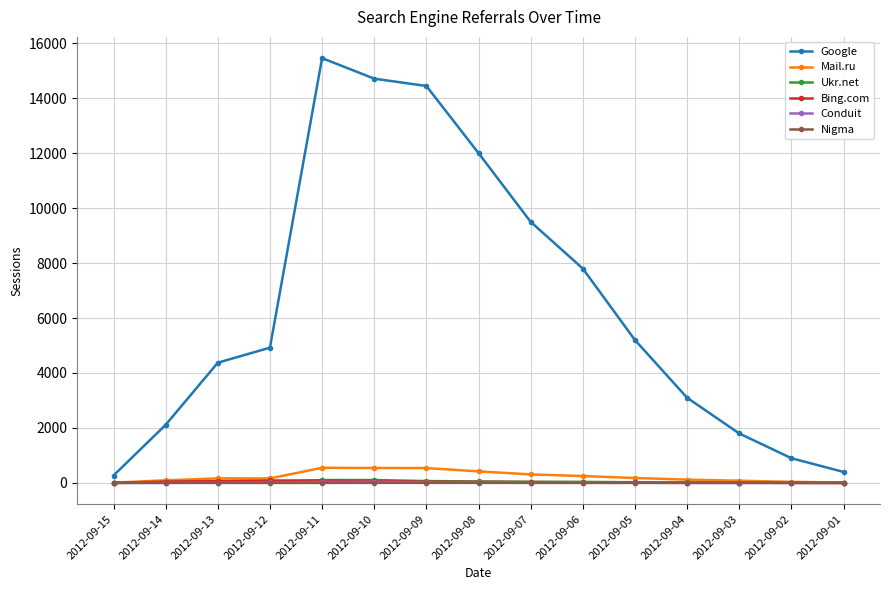

Which series has the widest spread of values?

Google